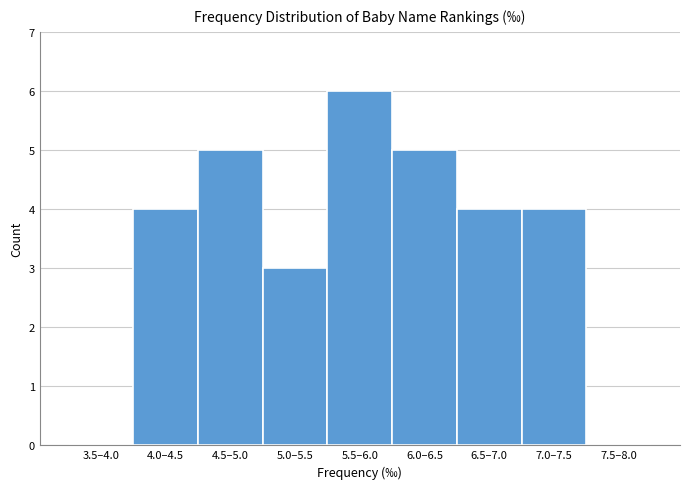

Reading left to right, transcribe all the data shown in this chart.

3.5–4.0=0	4.0–4.5=4	4.5–5.0=5	5.0–5.5=3	5.5–6.0=6	6.0–6.5=5	6.5–7.0=4	7.0–7.5=4	7.5–8.0=0